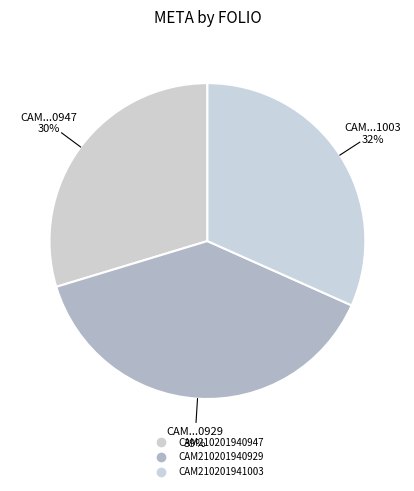

Is it true that CAM210201940947 is 30% of the pie?

True